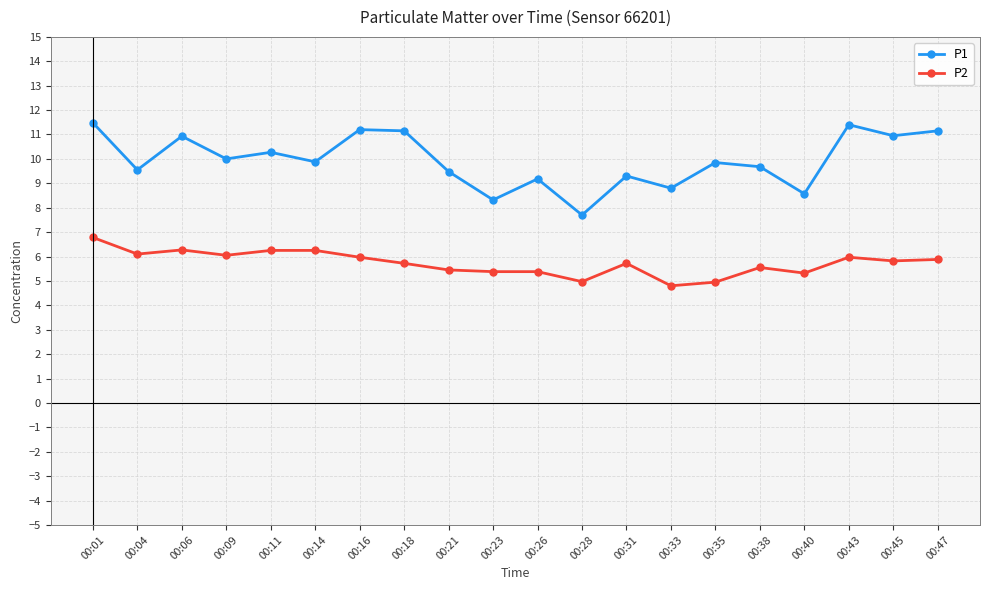

Which series has the largest total across all categories?

P1